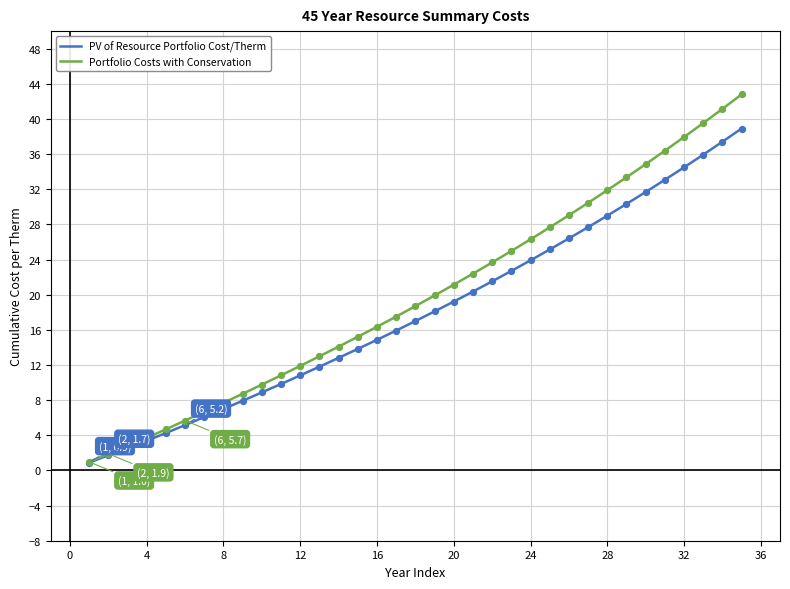

What is the maximum value shown in the chart?

42.8